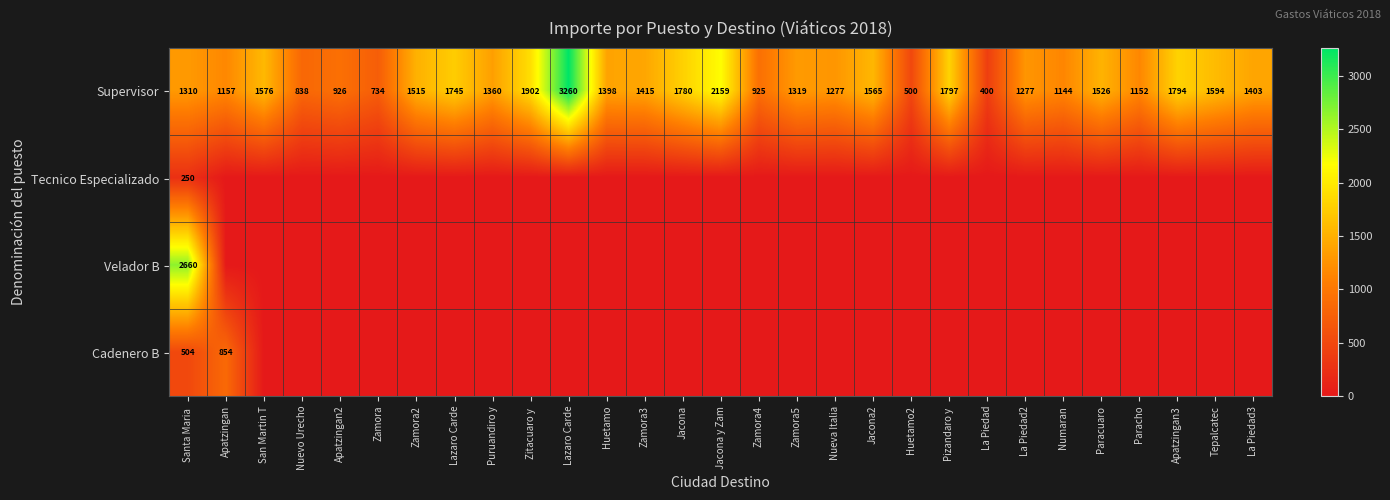

Is it true that Tecnico Especializado equals 0.0 at Zamora?

True